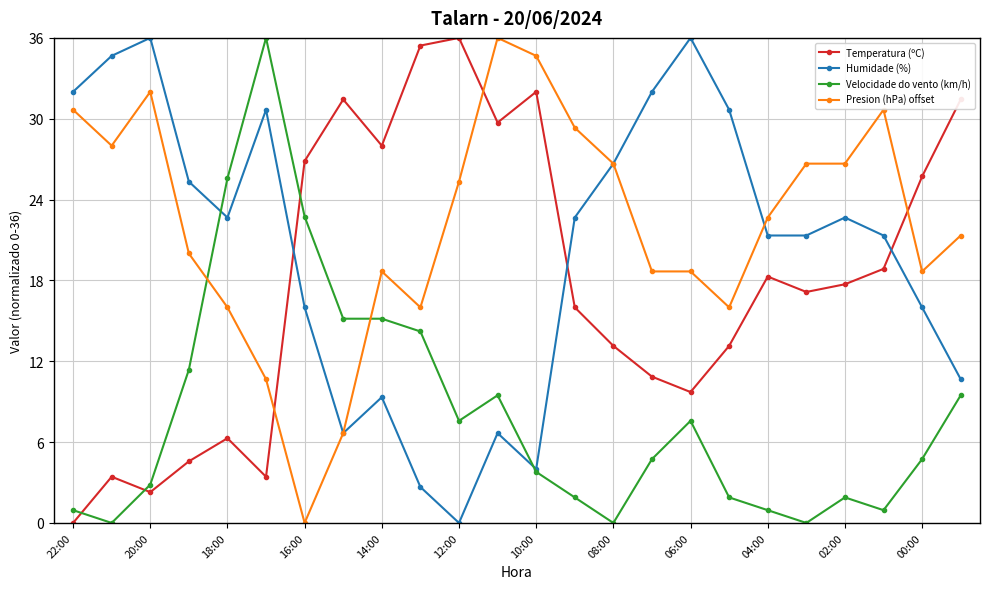

What is the sum of all Temperatura (ºC) values?

431.4